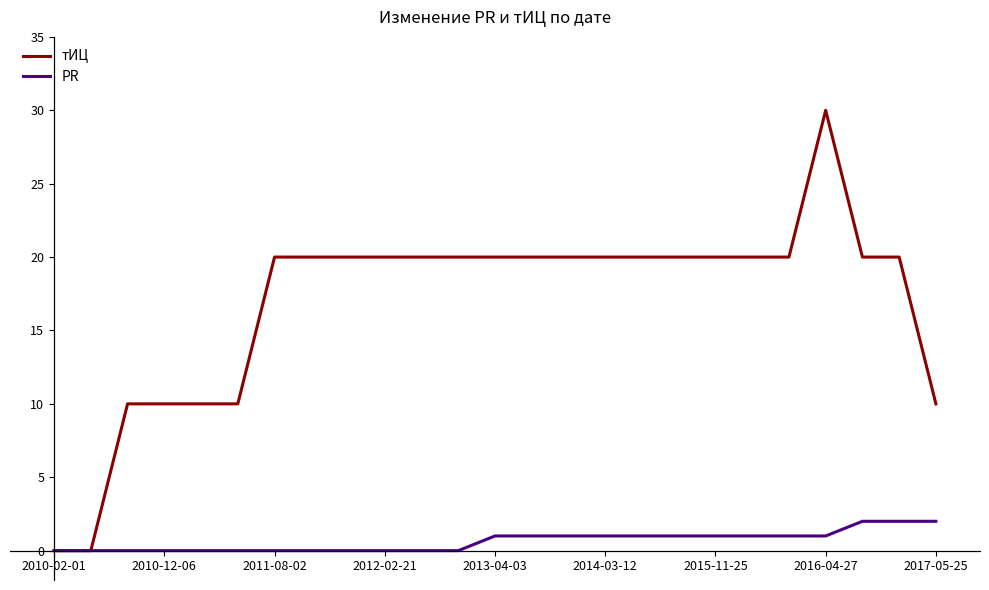

Rank the series by their average value, from lowest to highest.

PR, тИЦ